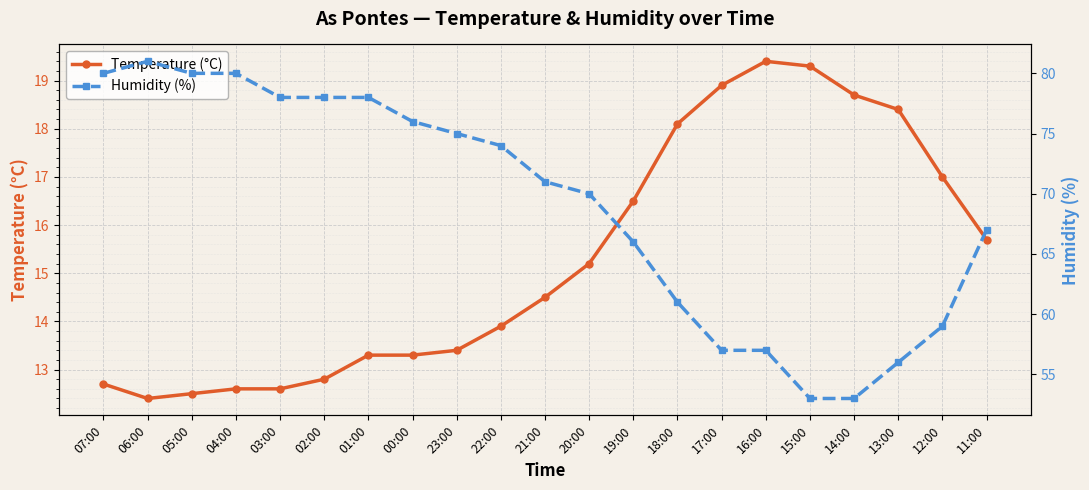

What is the greatest value displayed?

81.0